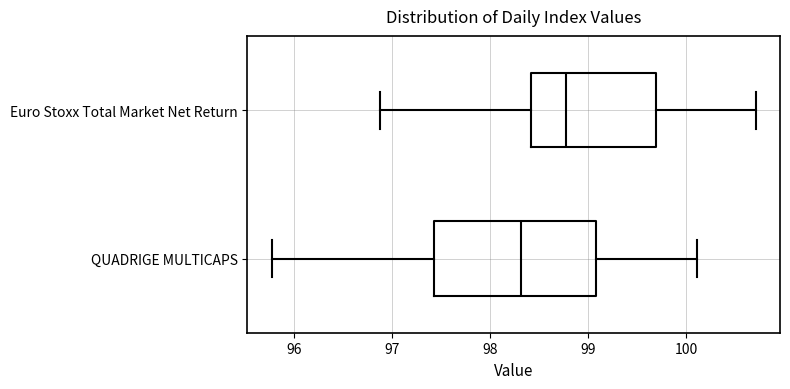

Which box is the widest, from its left edge to its right edge?

QUADRIGE MULTICAPS